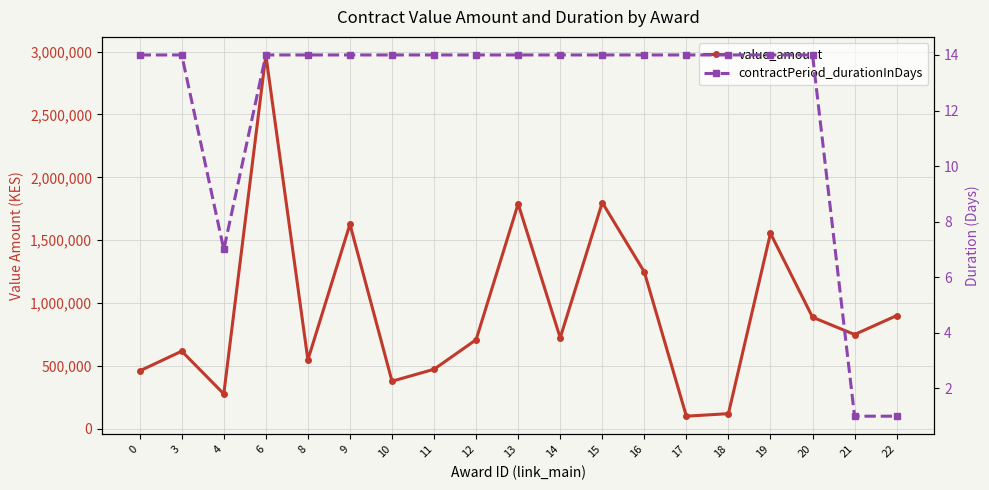

List the series in order of their peak value, highest first.

value_amount, contractPeriod_durationInDays